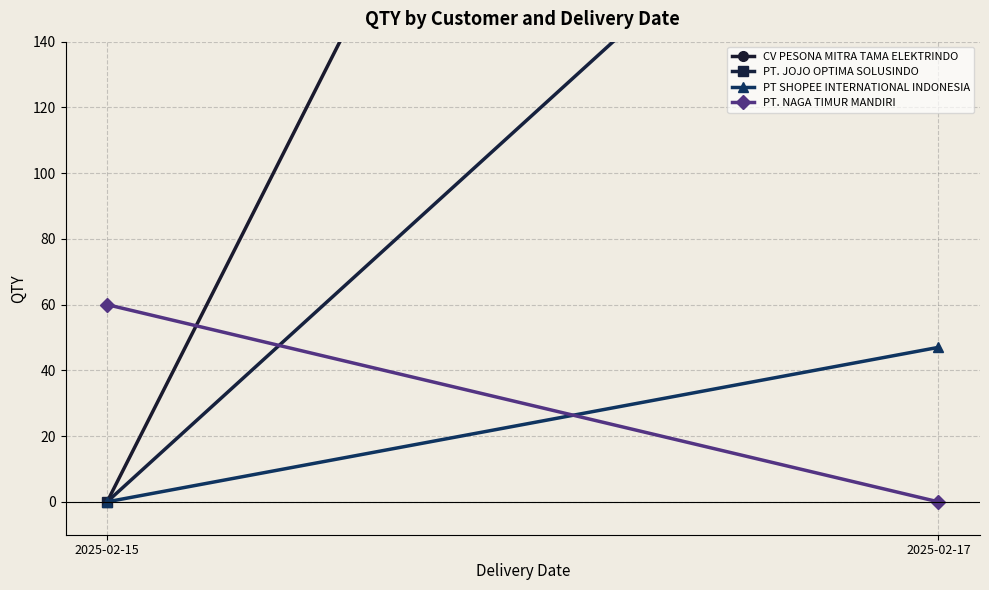

Count the number of data series in this chart.

4